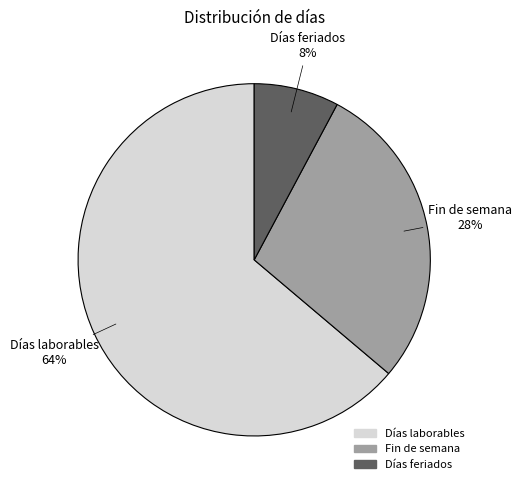

Between Días feriados and Fin de semana, which is larger?

Fin de semana